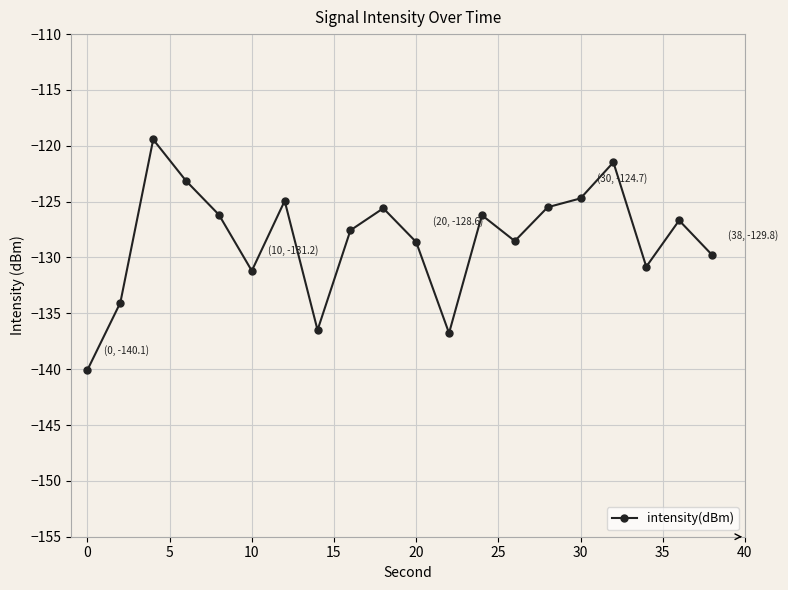

What is the greatest value displayed?

-119.4